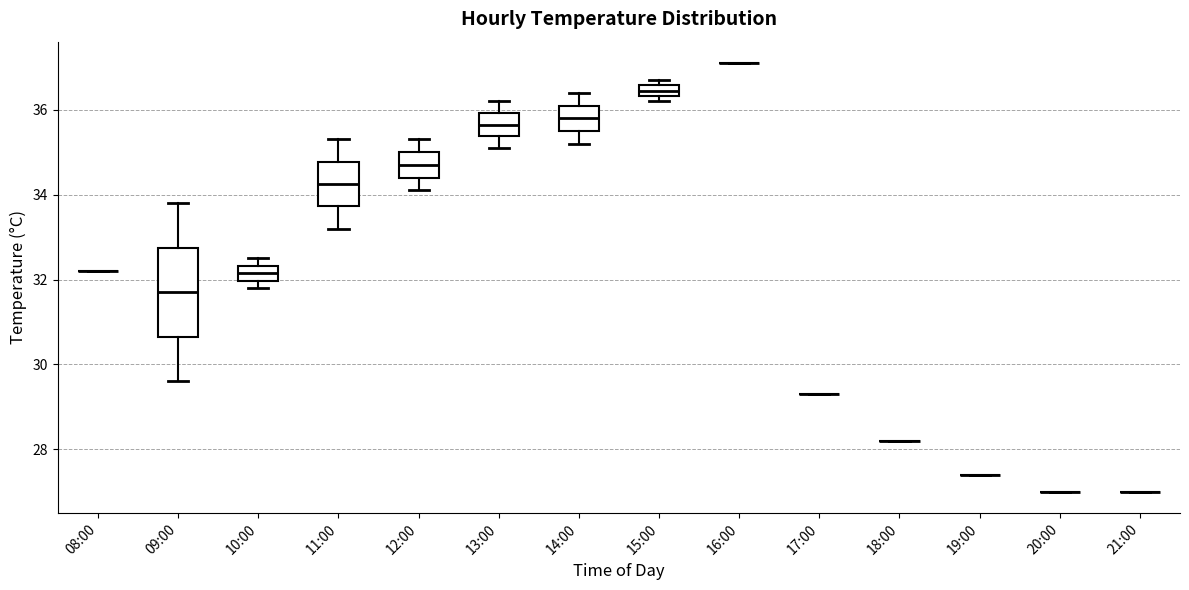

Comparing the boxes themselves (not the whiskers), which one is the tallest?

09:00